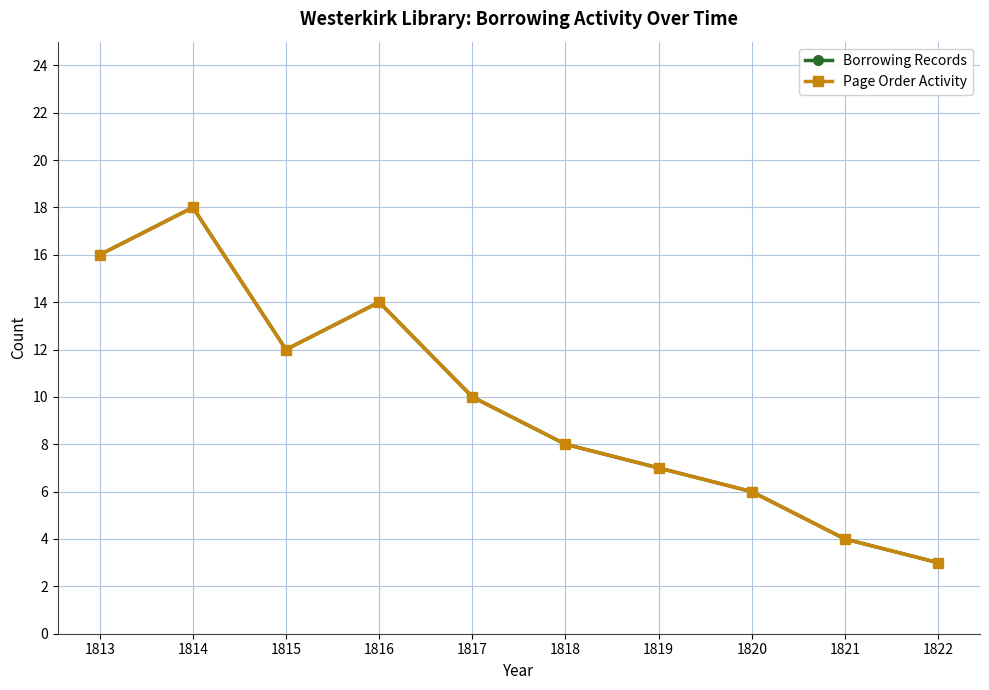

Is this an area chart (filled region under the line)?

No